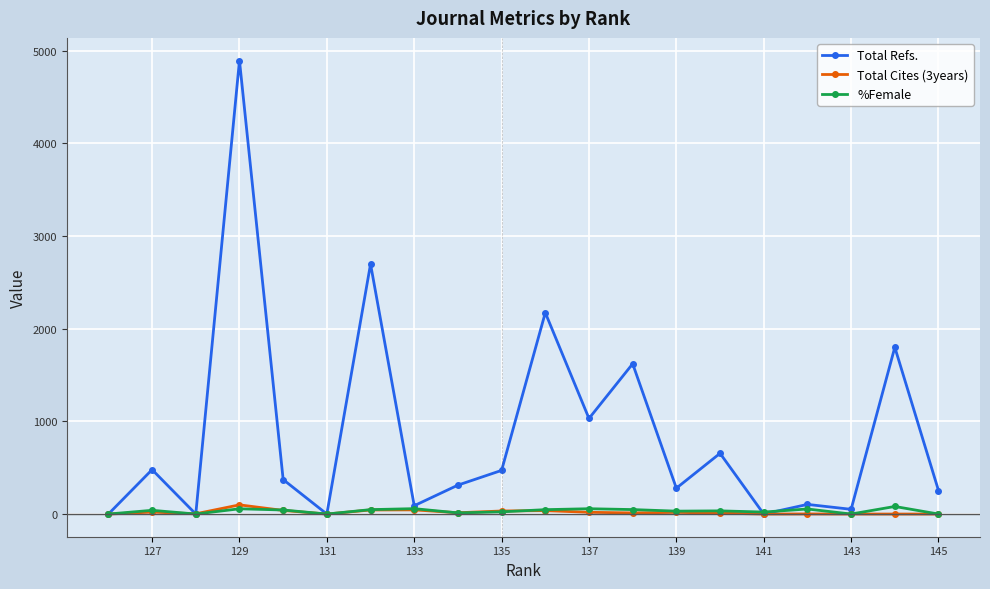

What is the difference between the %Female values at 135 and 139?

7.6